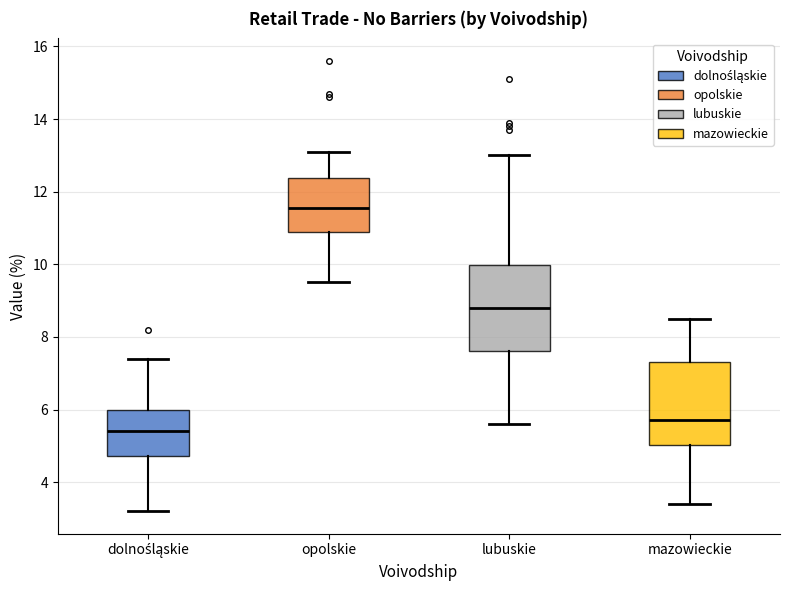

Reading left to right, read every box against the y-axis: the position of its median line, the range the box covers, and the ends of its whiskers. The values are not printed on the chart, so give them approximately, as read against the axis.

dolnośląskie: median 5.4, box 4.8 to 6.0, whiskers 3.2 to 7.4
opolskie: median 11.6, box 11.0 to 12.4, whiskers 9.6 to 13.2
lubuskie: median 8.8, box 7.6 to 10.0, whiskers 5.6 to 13.0
mazowieckie: median 5.8, box 5.0 to 7.4, whiskers 3.4 to 8.6